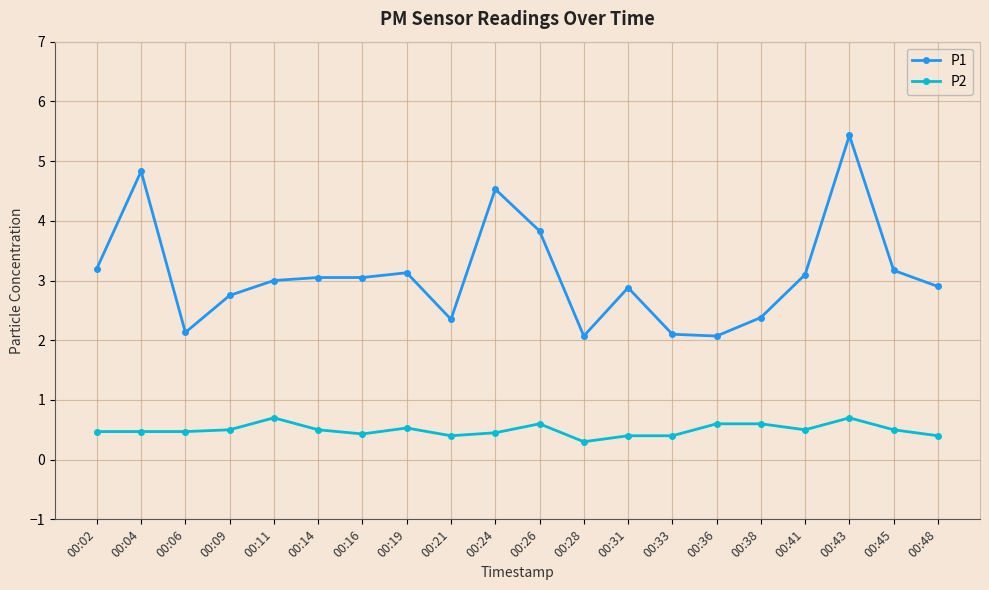

True or false: P1 has a value of 1.4 at 00:04.

False